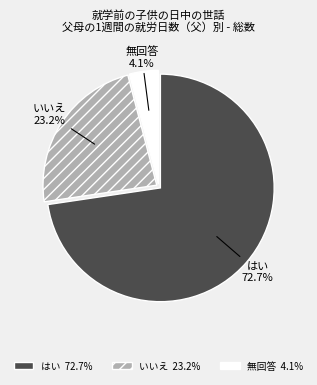

To the nearest percent, what is the difference between the 無回答 and はい slice percentages?

69%